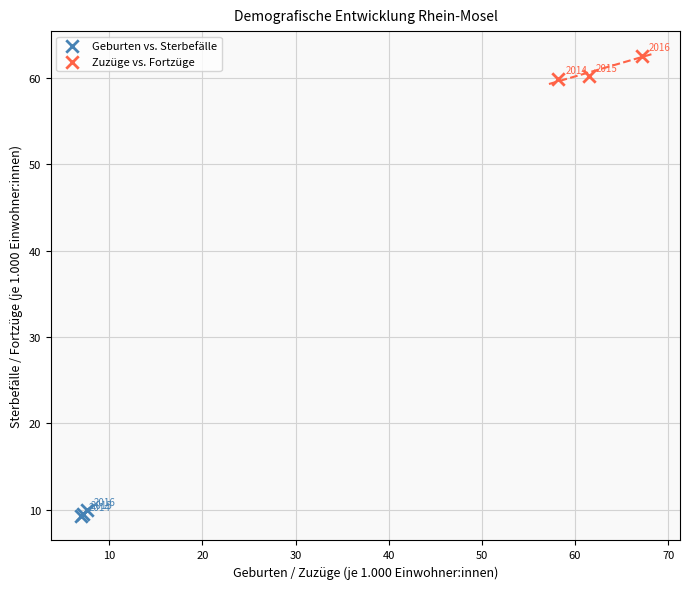

What are all the series names shown in the legend?

Geburten vs. Sterbefälle, Zuzüge vs. Fortzüge